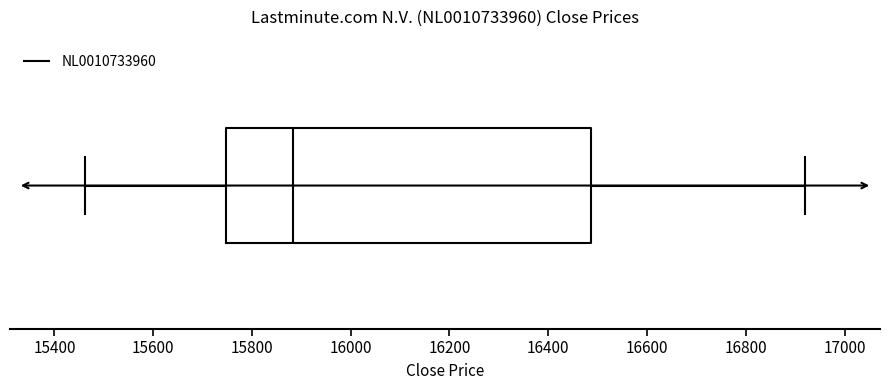

Read this box plot against the x-axis: the position of the median line, the range covered by the box, and the ends of both whiskers. The values are not printed on the chart, so give them approximately, as read against the axis.

median 15880, box 15740 to 16480, whiskers 15460 to 16920